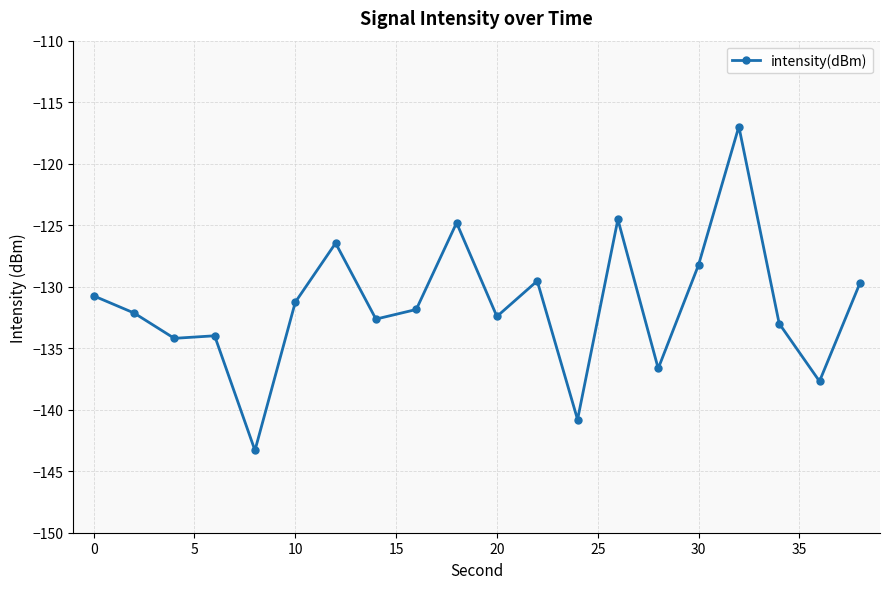

True or false: the data has more than 0 interior local peaks.

True